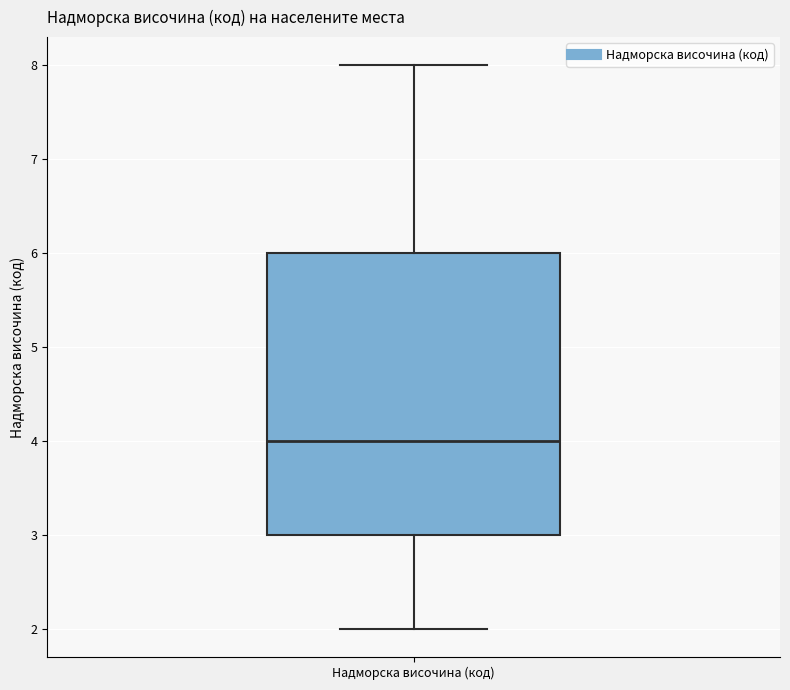

Where does the upper whisker of the box for Надморска височина (код) end on the y-axis? The values are not printed on the chart, so give them approximately, as read against the axis.

8